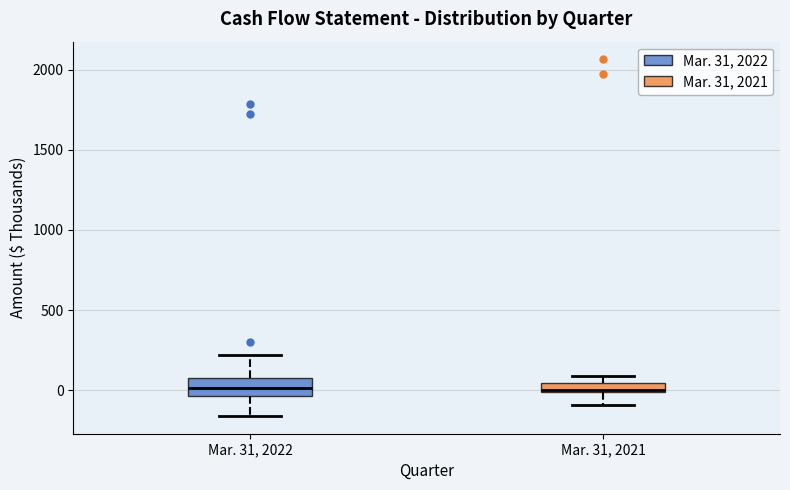

Where does the median line of the box for Mar. 31, 2022 sit on the y-axis? The values are not printed on the chart, so give them approximately, as read against the axis.

0